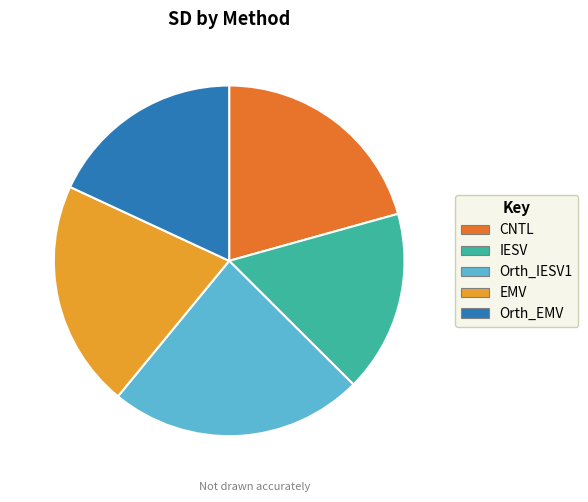

What is the largest slice in the pie chart?

Orth_IESV1